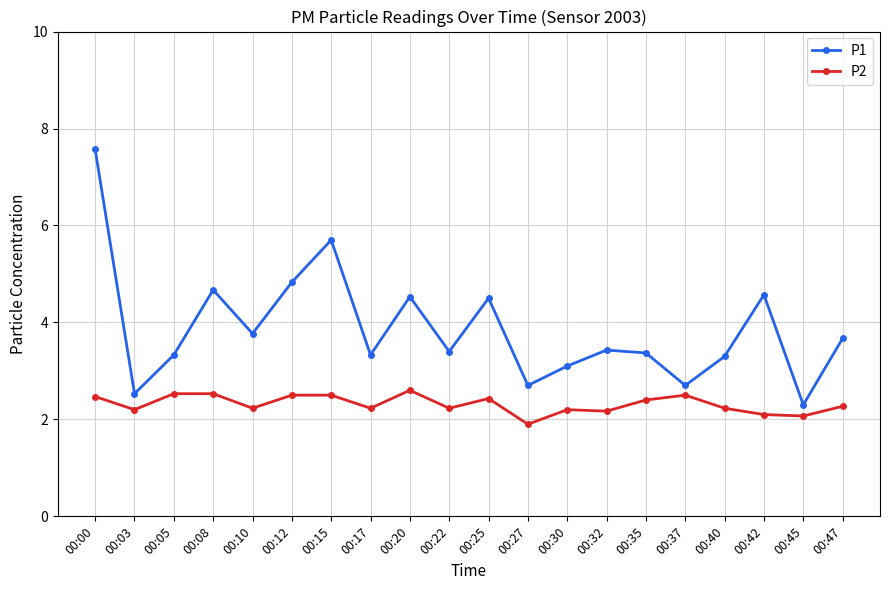

True or false: P1 and P2 intersect in this chart.

False